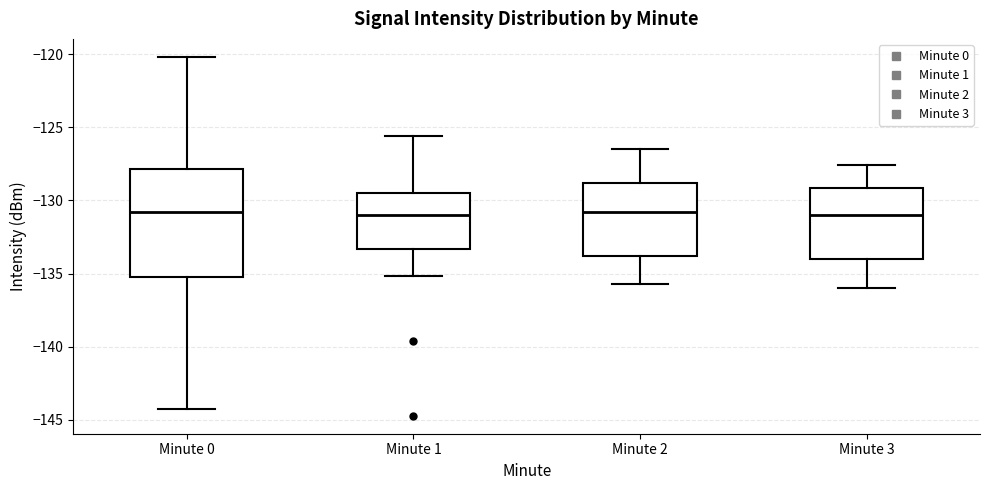

Reading left to right, read every box against the y-axis: the position of its median line, the range the box covers, and the ends of its whiskers. The values are not printed on the chart, so give them approximately, as read against the axis.

Minute 0: median -131.0, box -135.0 to -128.0, whiskers -144.5 to -120.0
Minute 1: median -131.0, box -133.5 to -129.5, whiskers -135.0 to -125.5
Minute 2: median -131.0, box -134.0 to -129.0, whiskers -135.5 to -126.5
Minute 3: median -131.0, box -134.0 to -129.0, whiskers -136.0 to -127.5